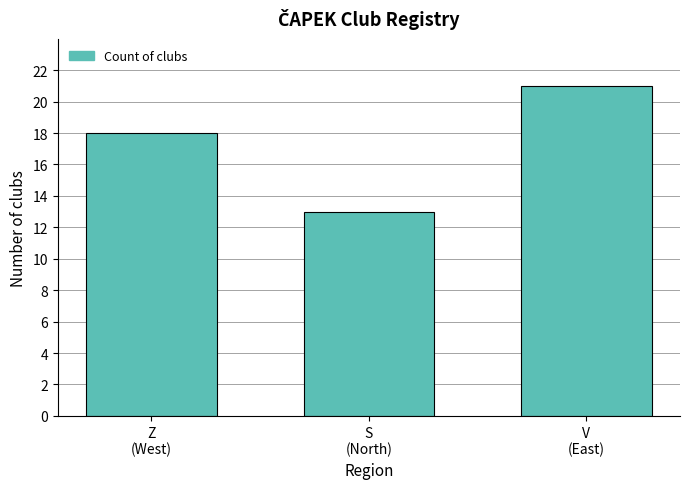

Reading right to left, what are all the values shown in this chart?

21	13	18